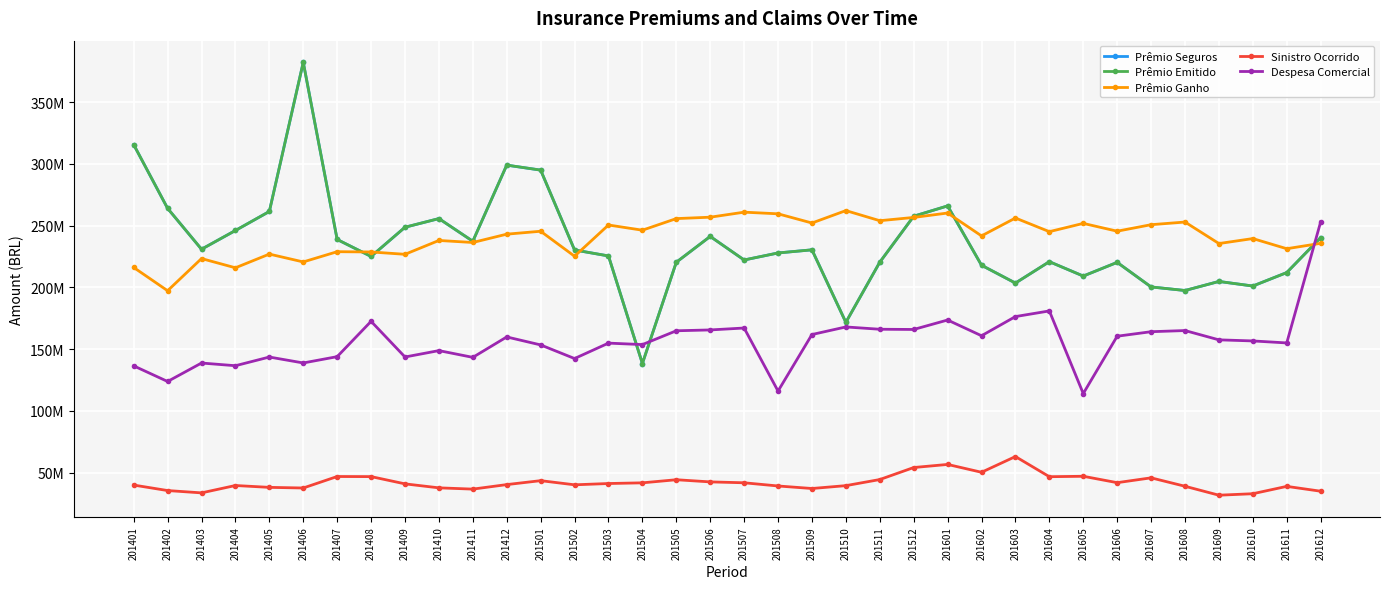

Rank the series at 201608 from highest to lowest value.

Prêmio Ganho, Prêmio Emitido, Prêmio Seguros, Despesa Comercial, Sinistro Ocorrido